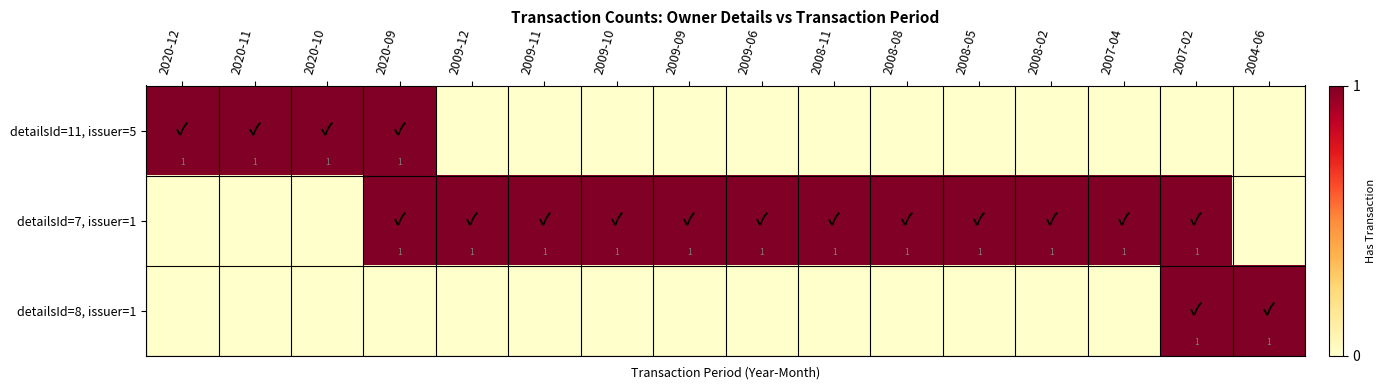

Is it true that detailsId=7, issuer=1 equals 1 at 2007-02?

True